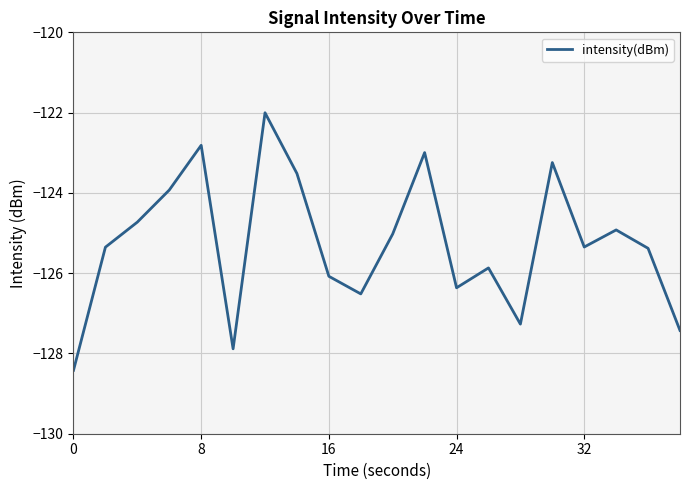

What is the average value?

-125.3